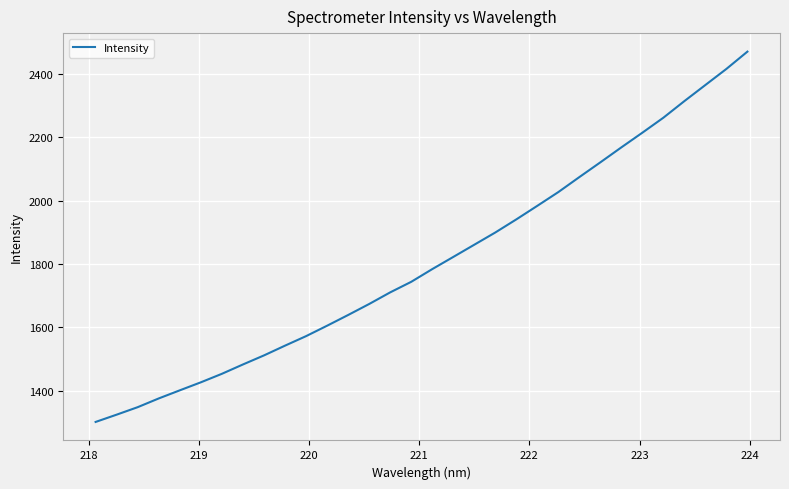

Does the chart display data point markers on the line(s)?

No